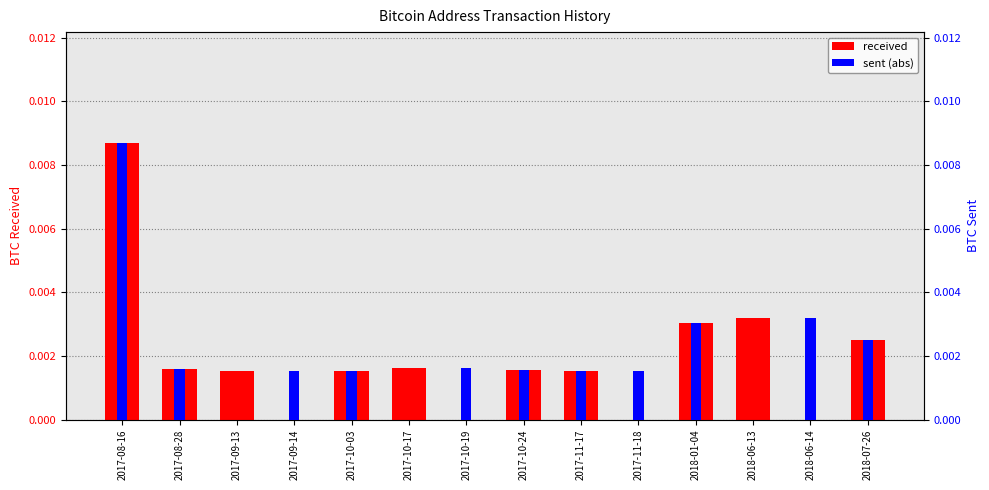

Is the value of sent (abs) at 2017-10-24 greater than the value of received at 2018-01-04?

No